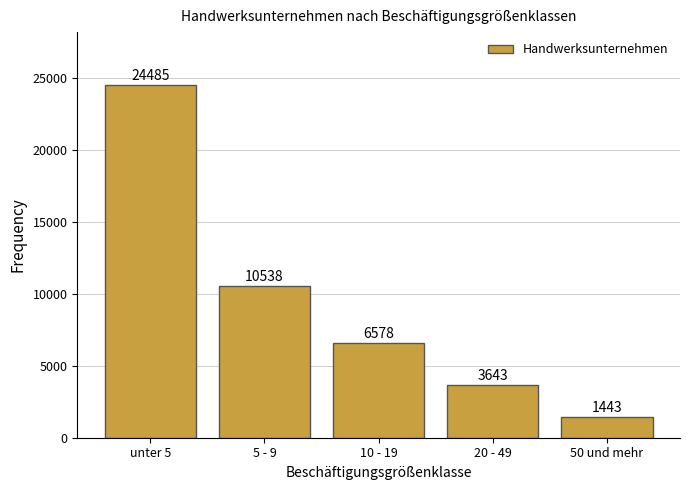

Reading right to left, extract all data points from this chart.

50 und mehr=1443	20 - 49=3643	10 - 19=6578	5 - 9=10538	unter 5=24485